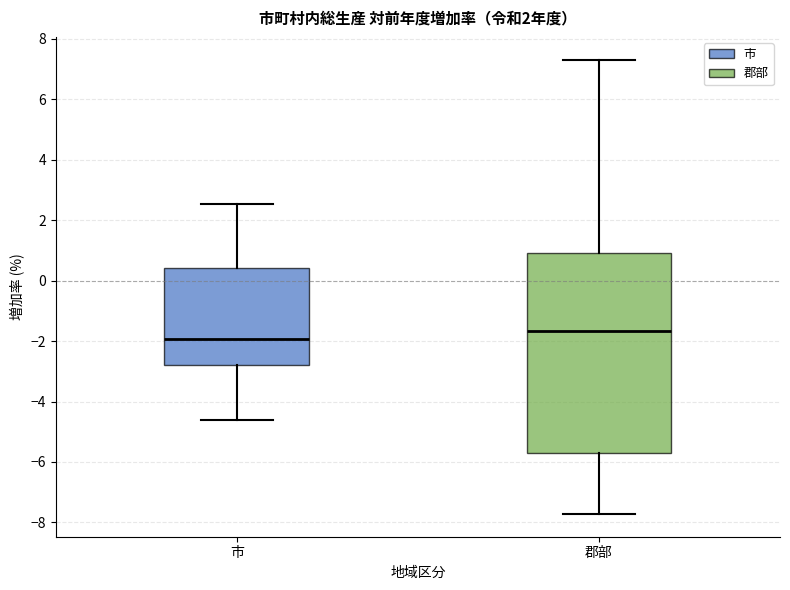

Which box has the lowest median line?

市